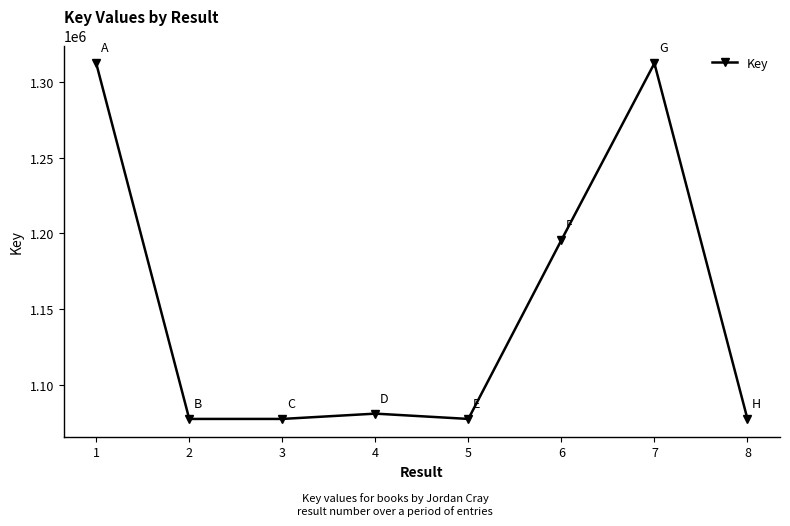

The value at 6 is 320797. True or false?

False